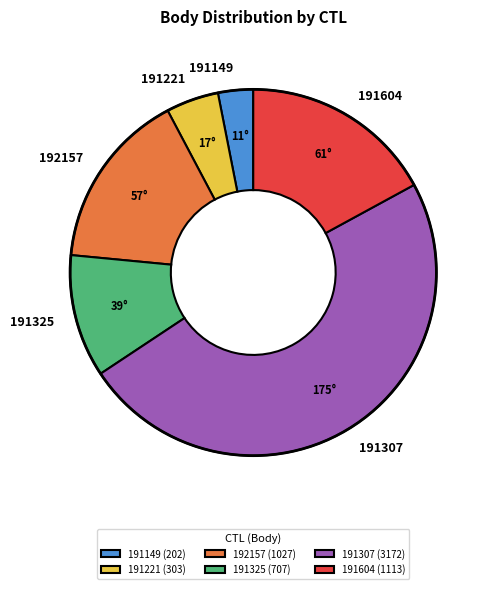

Does 192157 represent more than half of the total?

No